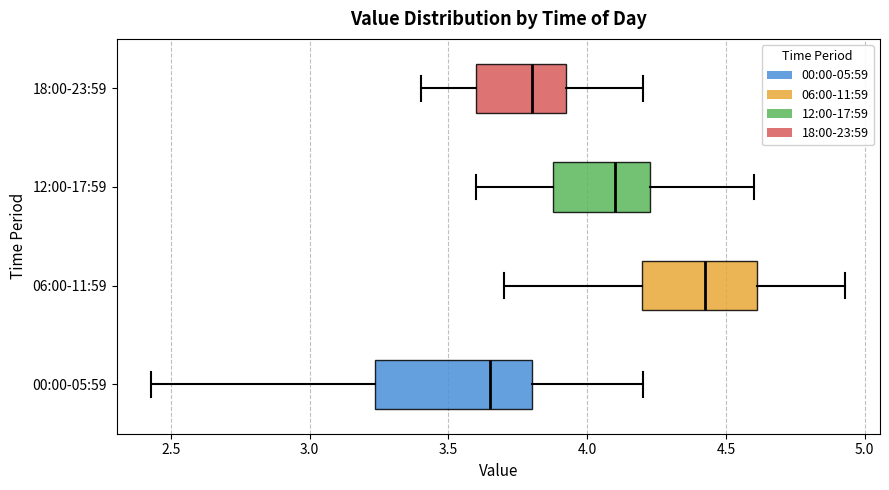

Reading bottom to top, read every box against the x-axis: the position of its median line, the range the box covers, and the ends of its whiskers. The values are not printed on the chart, so give them approximately, as read against the axis.

00:00-05:59: median 3.65, box 3.25 to 3.80, whiskers 2.45 to 4.20
06:00-11:59: median 4.45, box 4.20 to 4.60, whiskers 3.70 to 4.95
12:00-17:59: median 4.10, box 3.90 to 4.25, whiskers 3.60 to 4.60
18:00-23:59: median 3.80, box 3.60 to 3.95, whiskers 3.40 to 4.20